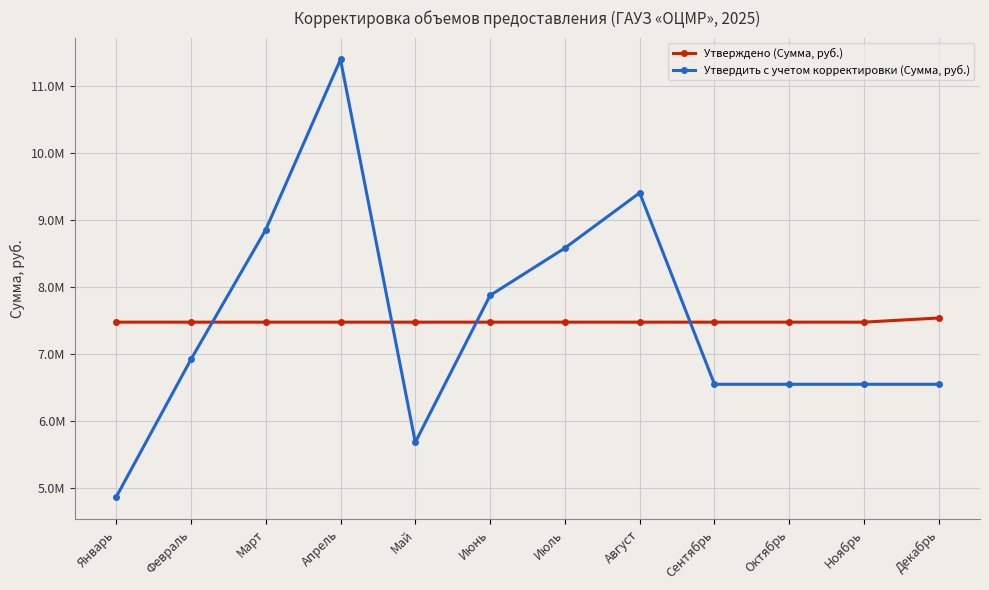

What is the sum of all Утвердить с учетом корректировки (Сумма, руб.) values?

89756397.2